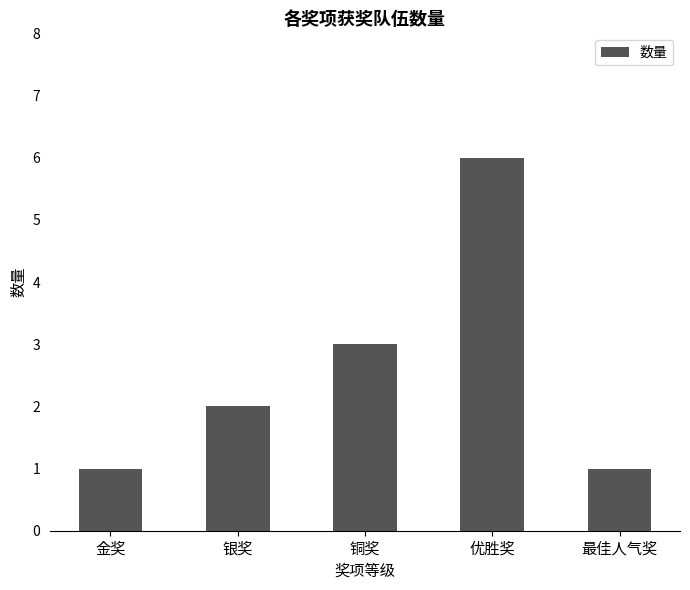

Which category has the highest value across all series?

优胜奖